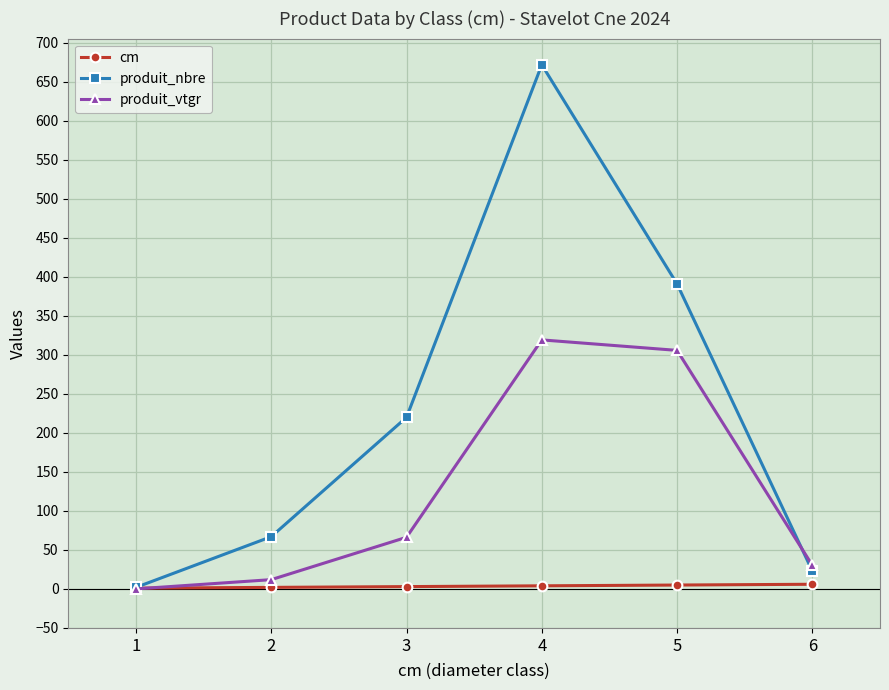

What is the sum of the produit_nbre values at 1 and 4?

674.0